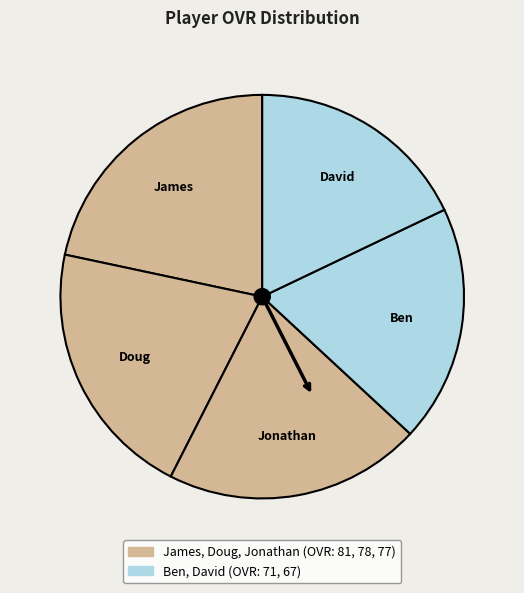

What is the largest slice in the pie chart?

James